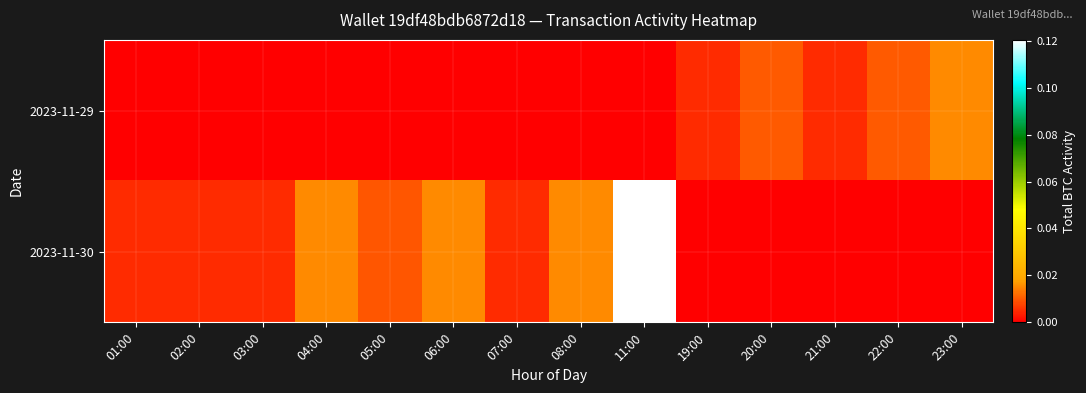

Which series has the largest range (max minus min)?

2023-11-30